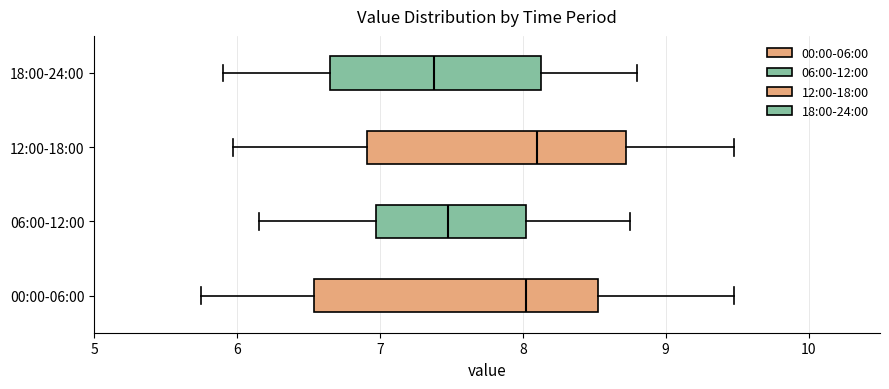

Where does the median line of the box for 12:00-18:00 sit on the x-axis? The values are not printed on the chart, so give them approximately, as read against the axis.

8.1